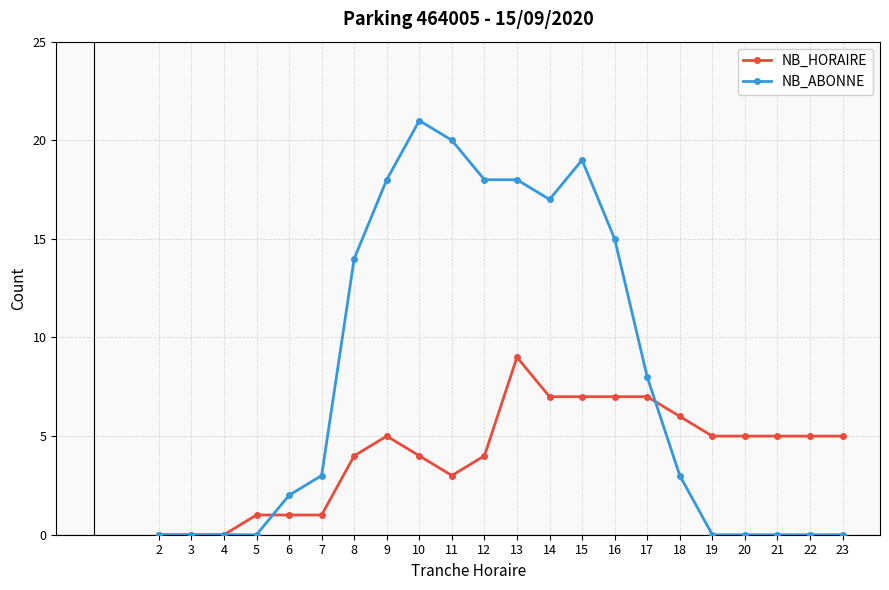

The value of NB_ABONNE at 20 is -7. True or false?

False